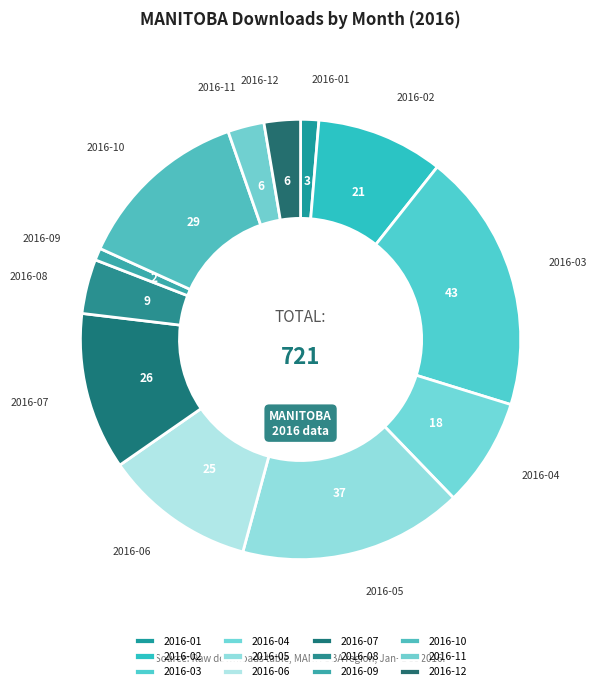

Which slice is the largest?

2016-03